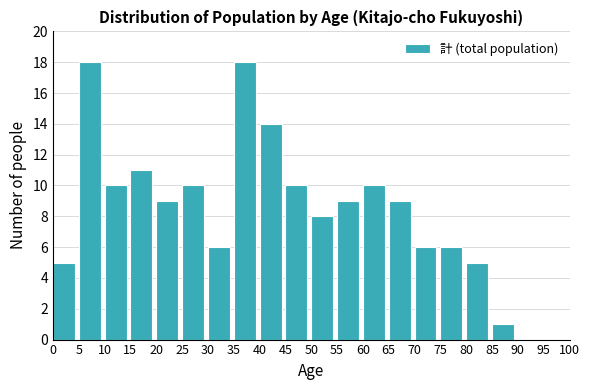

Reading left to right, list all the values displayed in this chart.

0=5	5=18	10=10	15=11	20=9	25=10	30=6	35=18	40=14	45=10	50=8	55=9	60=10	65=9	70=6	75=6	80=5	85=1	90=0	95=0